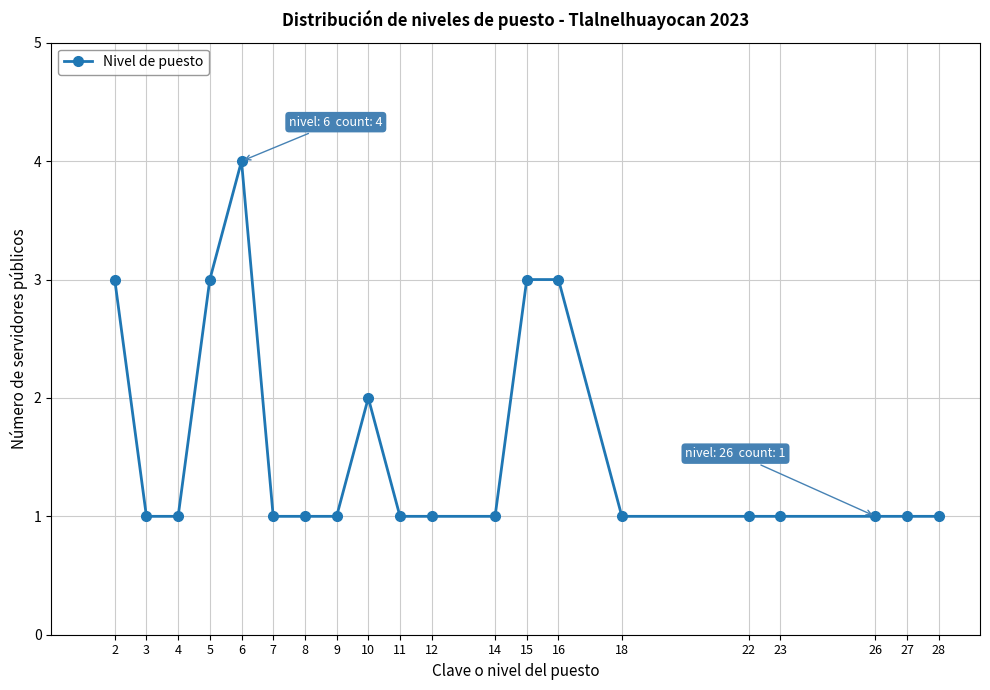

What is the difference between the values at 16 and 6?

1